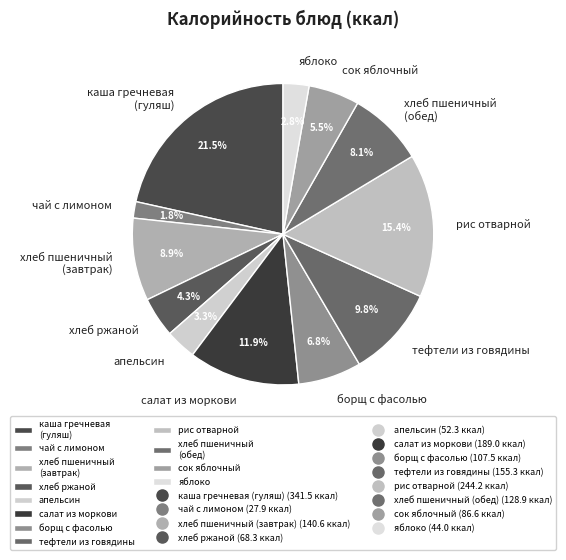

To the nearest percent, what is the difference between the тефтели из говядины and борщ с фасолью slice percentages?

3%